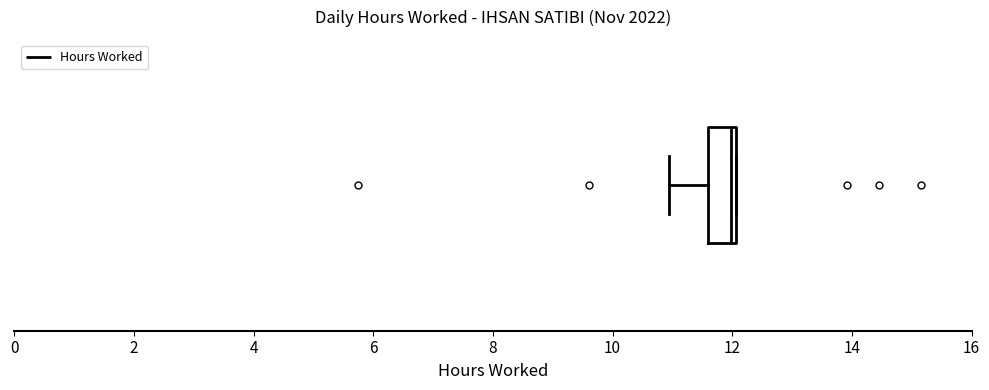

Transcribe this box plot: give where the median line is, the range the box spans, and where the two whiskers end, as read against the x-axis. The values are not printed on the chart, so give them approximately, as read against the axis.

median 12.0 (just left of the box's right edge), box 11.6 to 12.0, whiskers 11.0 to 12.0